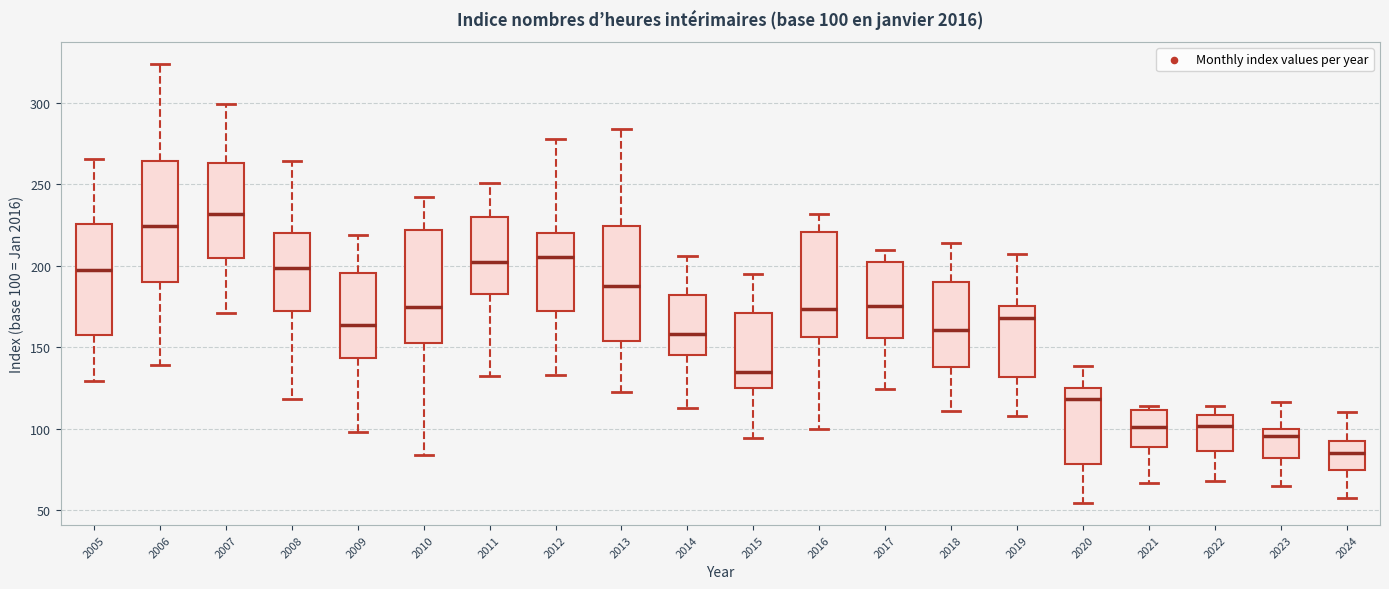

Which box has the highest median line?

2007